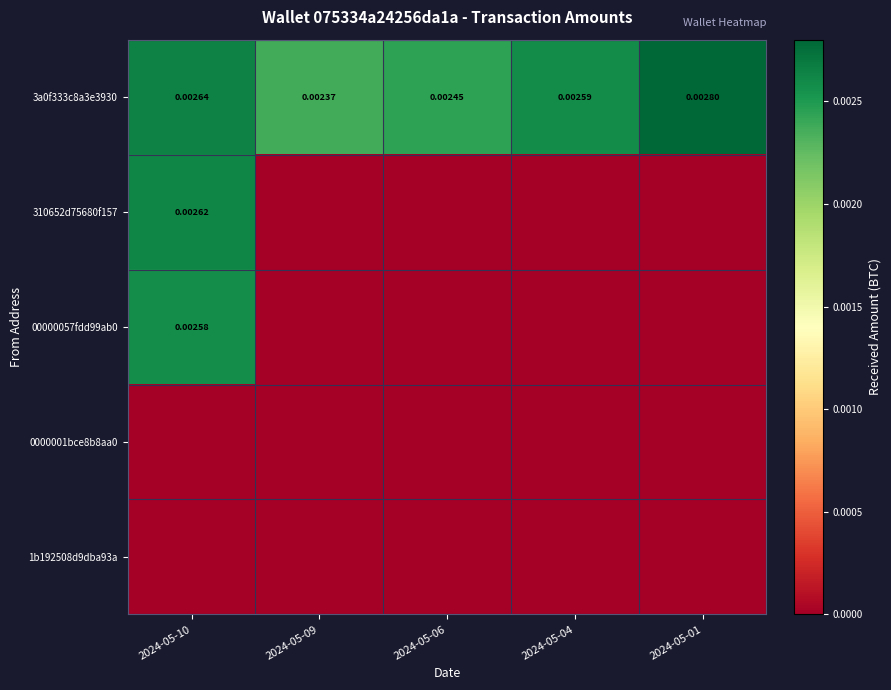

How many distinct data groups are displayed?

5